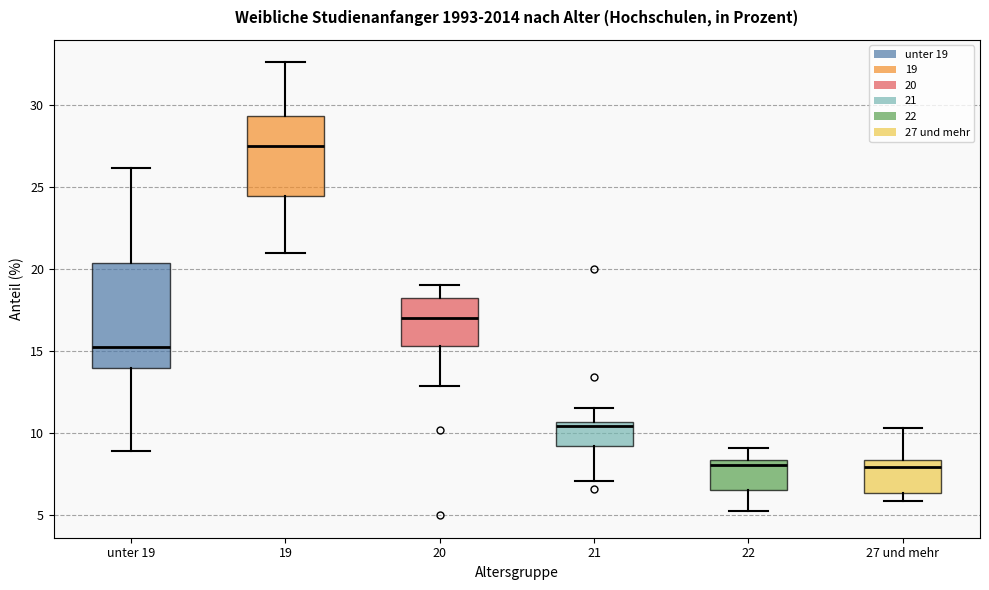

Where is the upper edge of the box for unter 19 on the y-axis? The values are not printed on the chart, so give them approximately, as read against the axis.

20.5